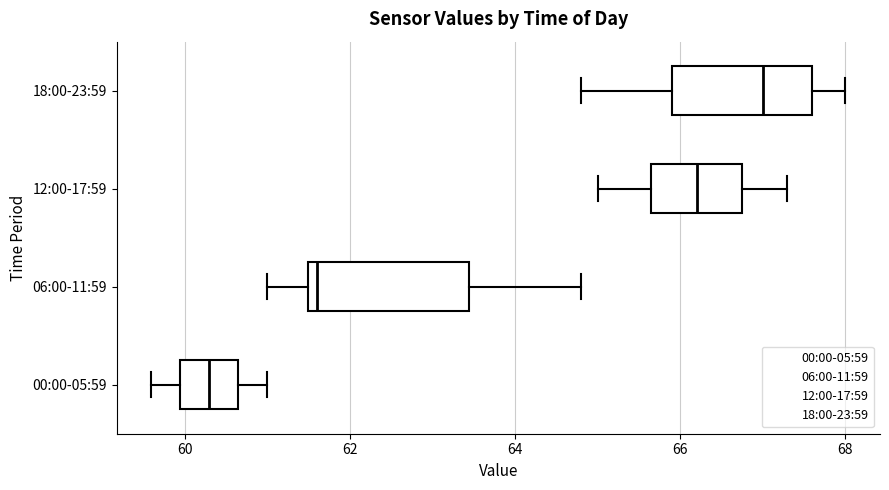

Where does the left whisker of the box for 06:00-11:59 end on the x-axis? The values are not printed on the chart, so give them approximately, as read against the axis.

61.0